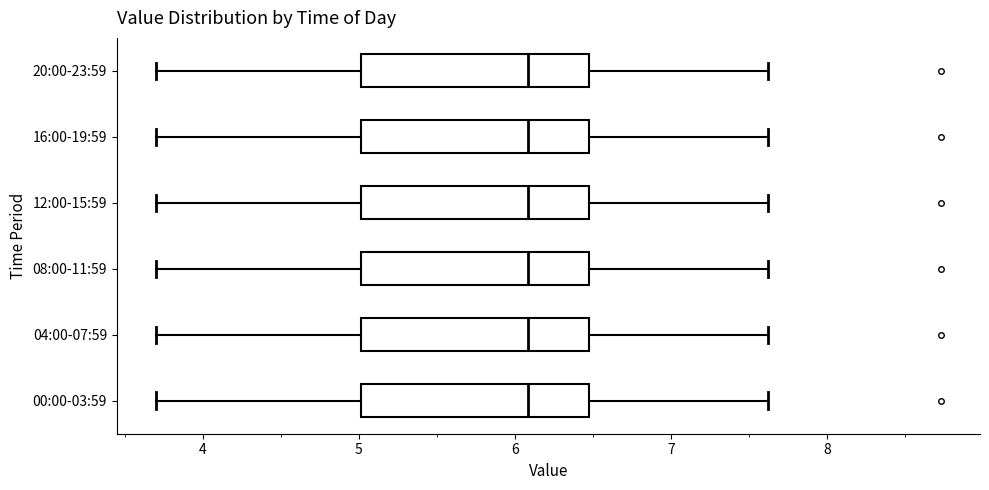

Reading bottom to top, transcribe this box plot: for each box, give where its median line is, the range the box spans, and where its two whiskers end, as read against the x-axis. The values are not printed on the chart, so give them approximately, as read against the axis.

00:00-03:59: median 6.1, box 5.0 to 6.5, whiskers 3.7 to 7.6
04:00-07:59: median 6.1, box 5.0 to 6.5, whiskers 3.7 to 7.6
08:00-11:59: median 6.1, box 5.0 to 6.5, whiskers 3.7 to 7.6
12:00-15:59: median 6.1, box 5.0 to 6.5, whiskers 3.7 to 7.6
16:00-19:59: median 6.1, box 5.0 to 6.5, whiskers 3.7 to 7.6
20:00-23:59: median 6.1, box 5.0 to 6.5, whiskers 3.7 to 7.6